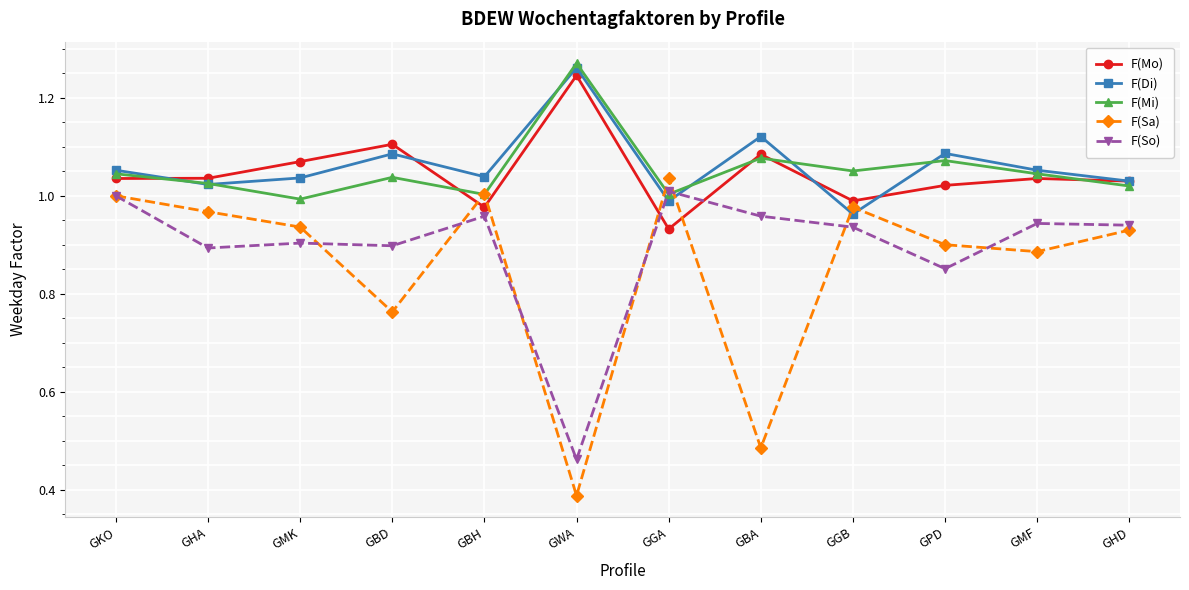

What position from the left is GGB?

9